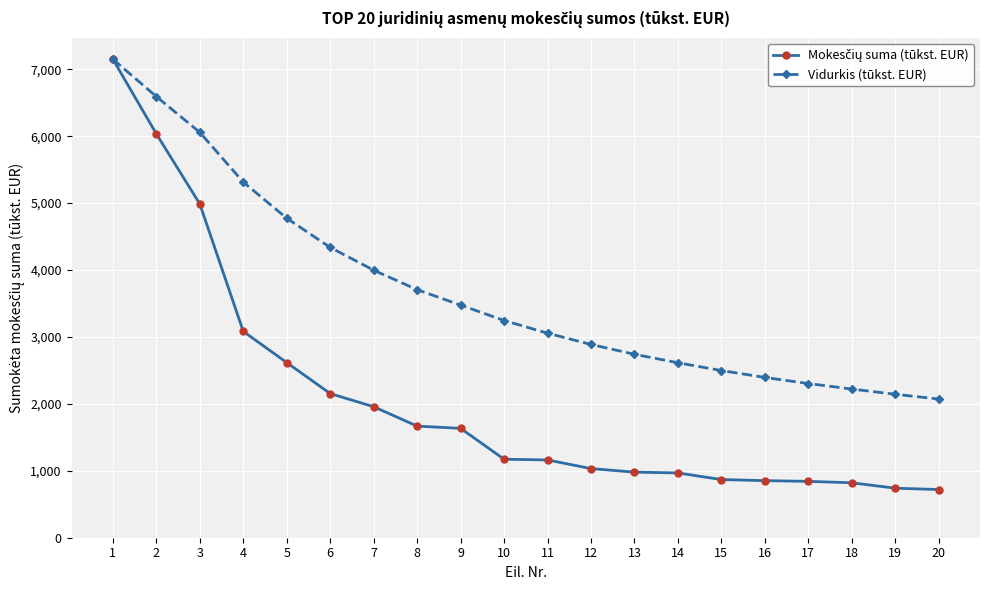

Read the Vidurkis (tūkst. EUR) value at 1.

7150.0